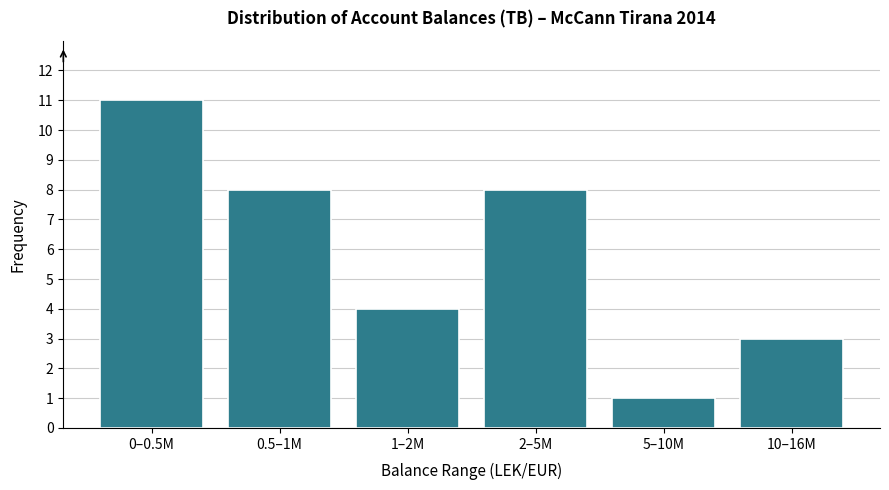

Reading left to right, what are all the values shown in this chart?

0–0.5M=11	0.5–1M=8	1–2M=4	2–5M=8	5–10M=1	10–16M=3